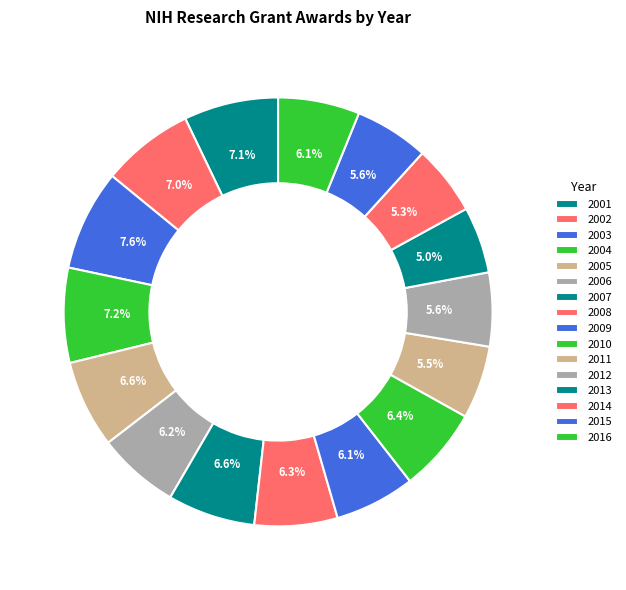

True or false: 2002 accounts for 7% of the total.

True